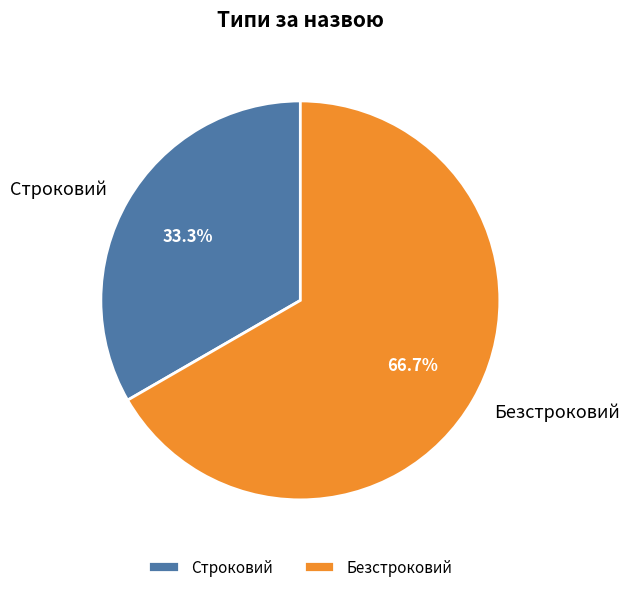

What percentage is the Строковий slice, to the nearest percent?

33%